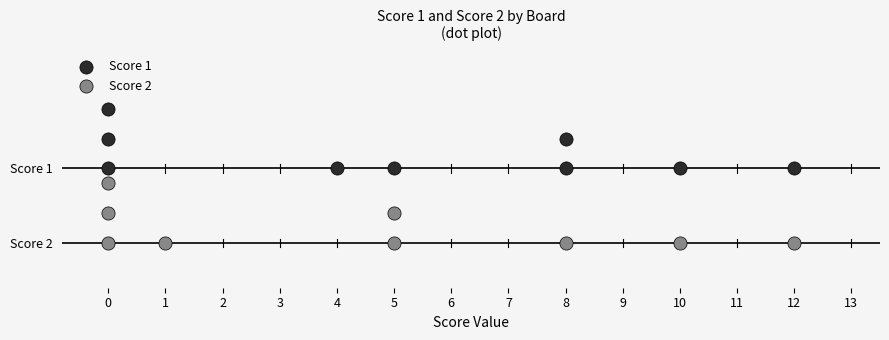

What are all the series names shown in the legend?

Score 1, Score 2